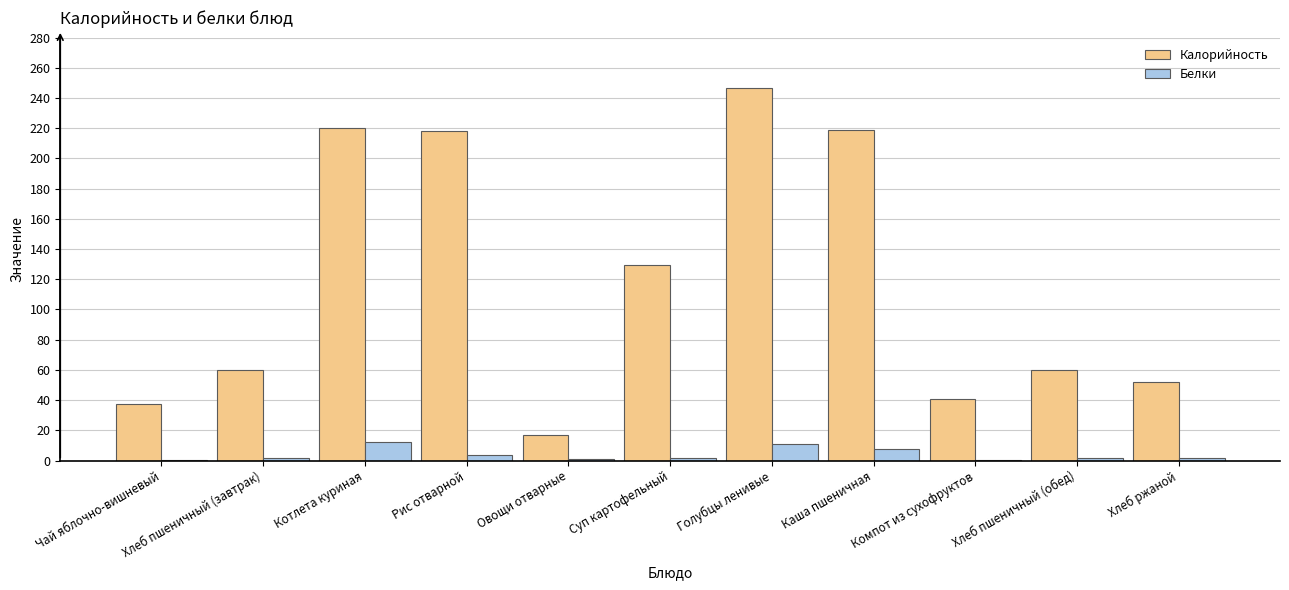

At which label does Калорийность first exceed 59?

Хлеб пшеничный (завтрак)